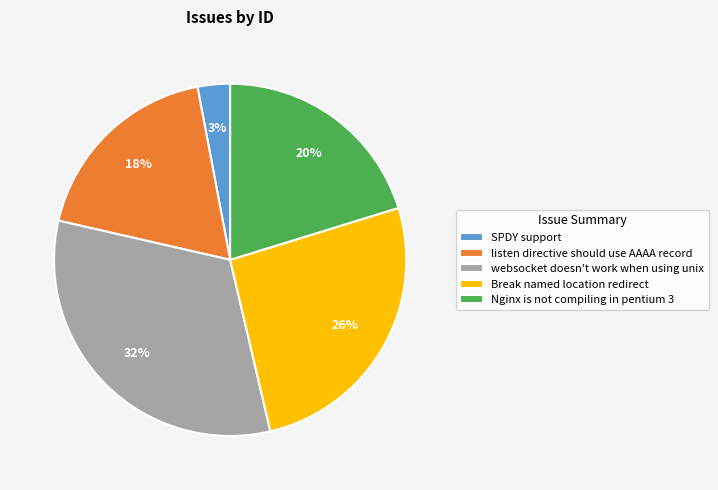

Approximately how many times larger is the value at Nginx is not compiling in pentium 3 compared to websocket doesn't work when using unix?

0.6